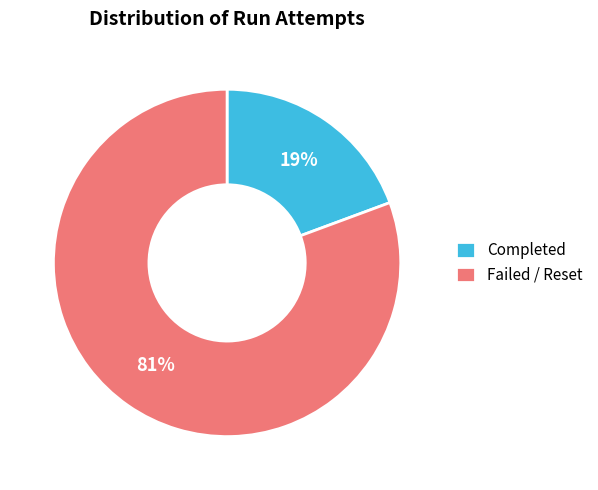

Rank the categories by value from highest to lowest.

Failed / Reset, Completed